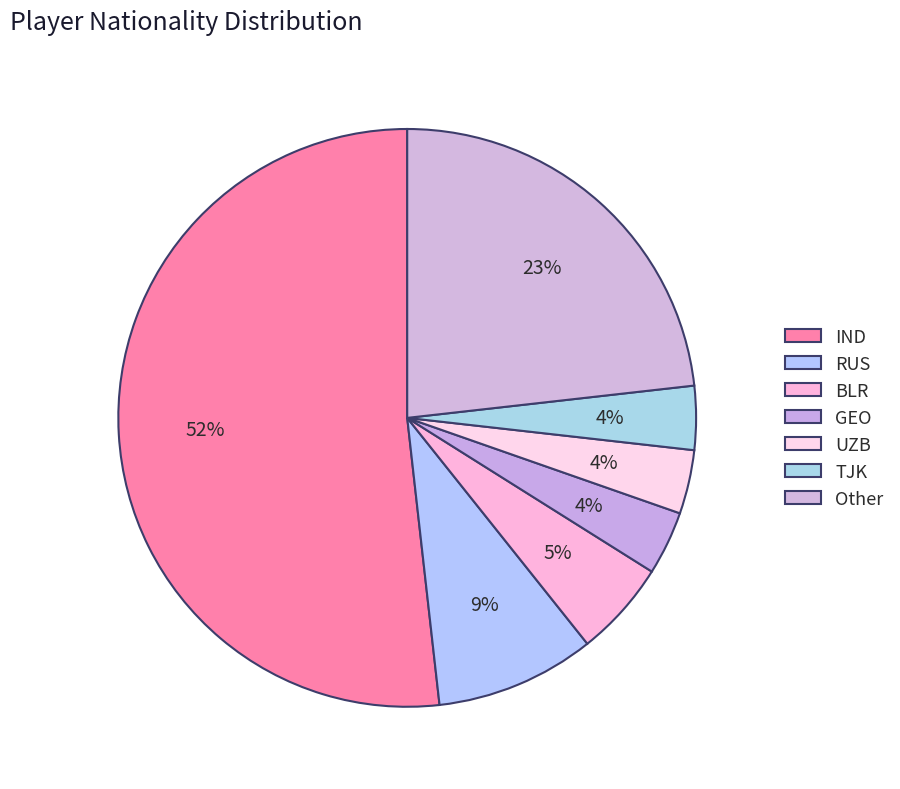

The RUS slice represents 9% of the pie. True or false?

True